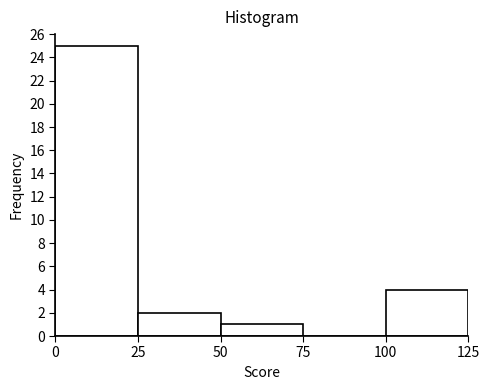

Reading left to right, extract all data points from this chart.

0=25	25=2	50=1	75=0	100=4